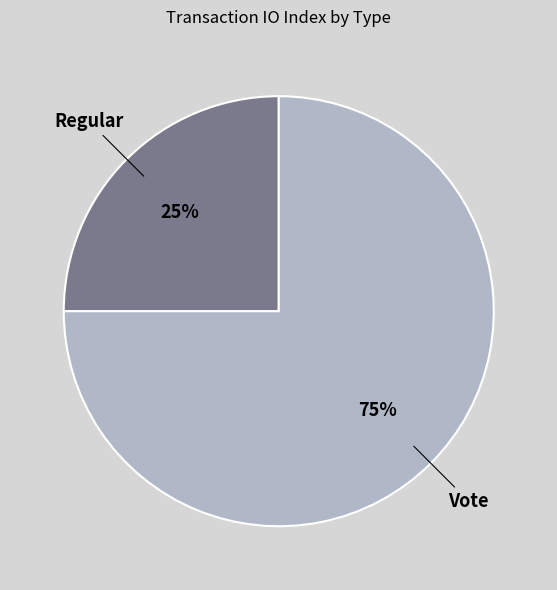

Which category has the biggest portion of the pie?

Vote